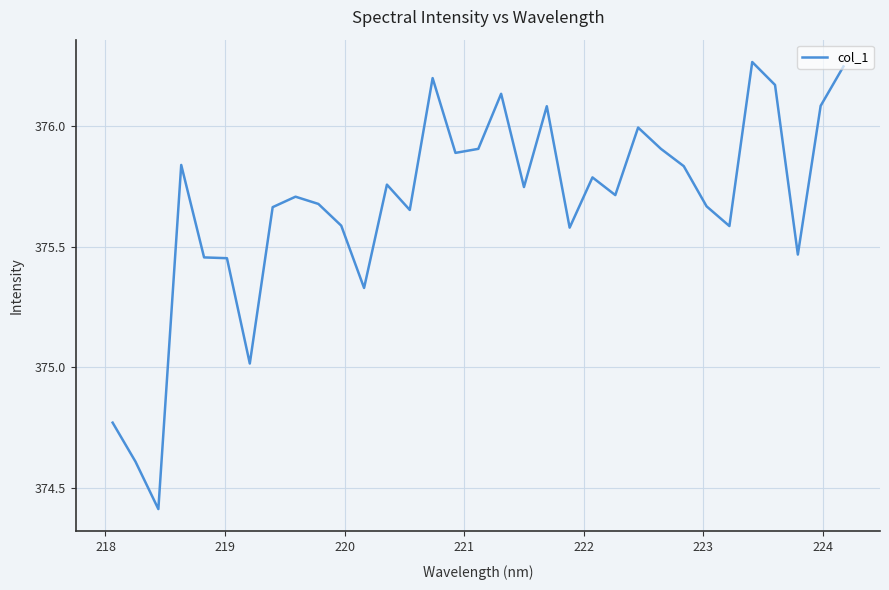

What is the difference between the maximum and minimum values?

1.9